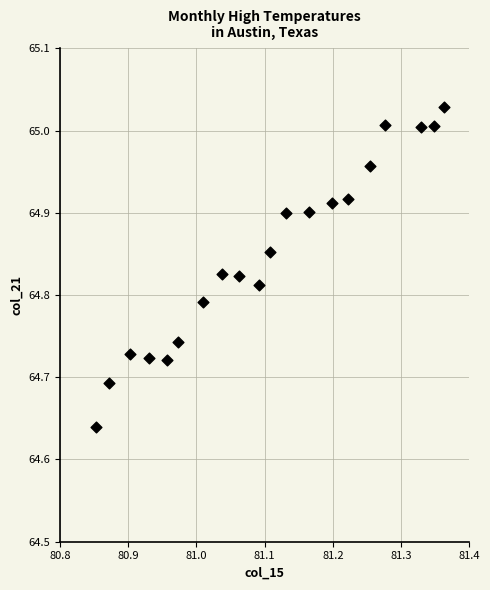

What is the range of Y values (max minus min)?

0.4